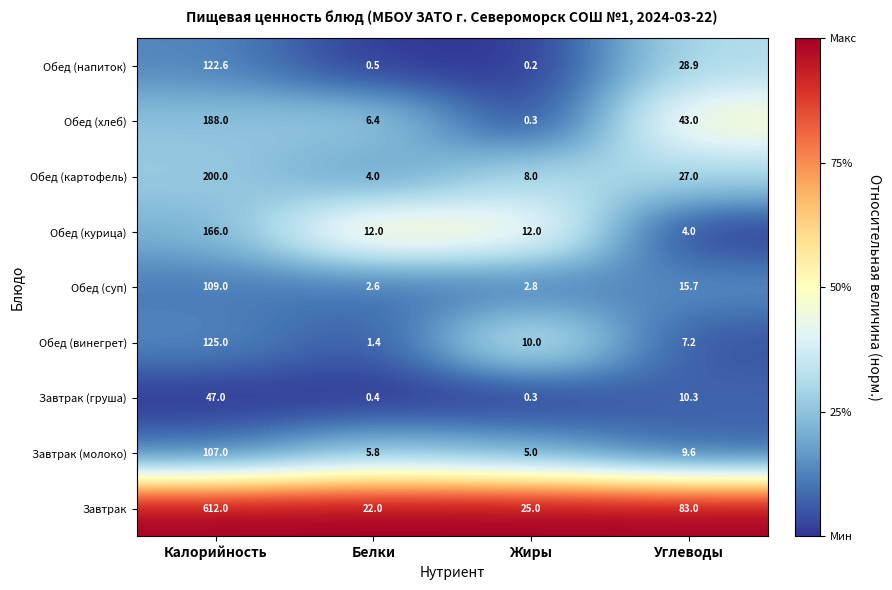

What is the maximum value shown in the chart?

612.0